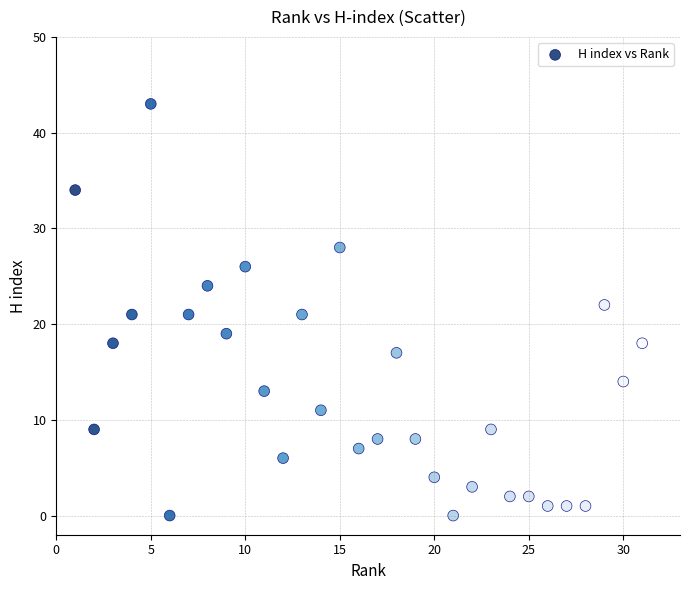

What is the range of X values (max minus min)?

30